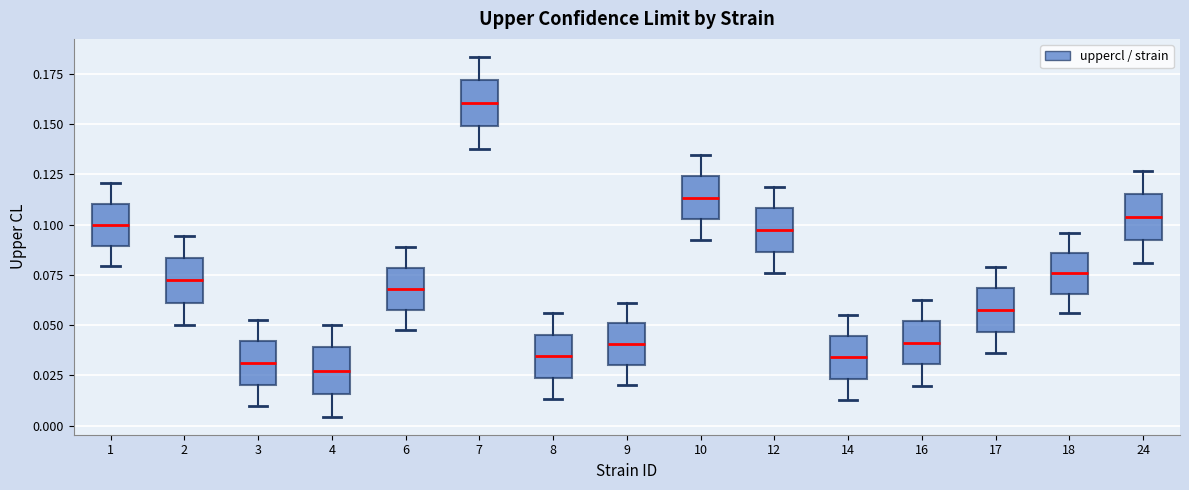

Reading left to right, transcribe this box plot: for each box, give where its median line is, the range the box spans, and where its two whiskers end, as read against the y-axis. The values are not printed on the chart, so give them approximately, as read against the axis.

1: median 0.100, box 0.090 to 0.110, whiskers 0.080 to 0.120
2: median 0.070, box 0.060 to 0.085, whiskers 0.050 to 0.095
3: median 0.030, box 0.020 to 0.040, whiskers 0.010 to 0.050
4: median 0.025, box 0.015 to 0.040, whiskers 0.005 to 0.050
6: median 0.070, box 0.060 to 0.080, whiskers 0.050 to 0.090
7: median 0.160, box 0.150 to 0.170, whiskers 0.140 to 0.185
8: median 0.035, box 0.025 to 0.045, whiskers 0.015 to 0.055
9: median 0.040, box 0.030 to 0.050, whiskers 0.020 to 0.060
10: median 0.115, box 0.105 to 0.125, whiskers 0.090 to 0.135
12: median 0.095, box 0.085 to 0.110, whiskers 0.075 to 0.120
14: median 0.035, box 0.025 to 0.045, whiskers 0.015 to 0.055
16: median 0.040, box 0.030 to 0.050, whiskers 0.020 to 0.065
17: median 0.060, box 0.045 to 0.070, whiskers 0.035 to 0.080
18: median 0.075, box 0.065 to 0.085, whiskers 0.055 to 0.095
24: median 0.105, box 0.090 to 0.115, whiskers 0.080 to 0.125